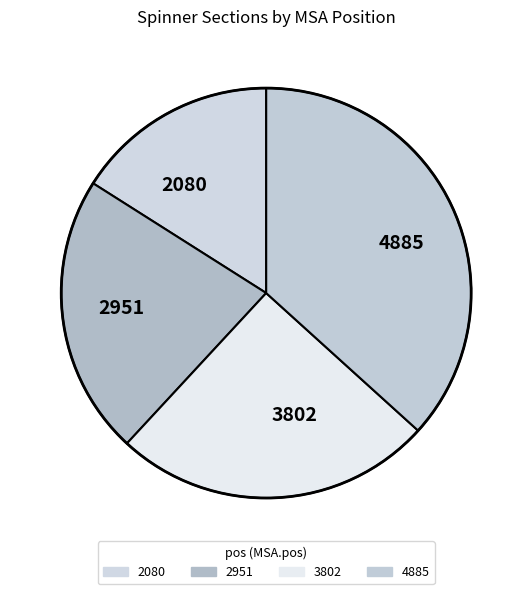

Approximately how many times larger is the value at 4885 compared to 3802?

1.5